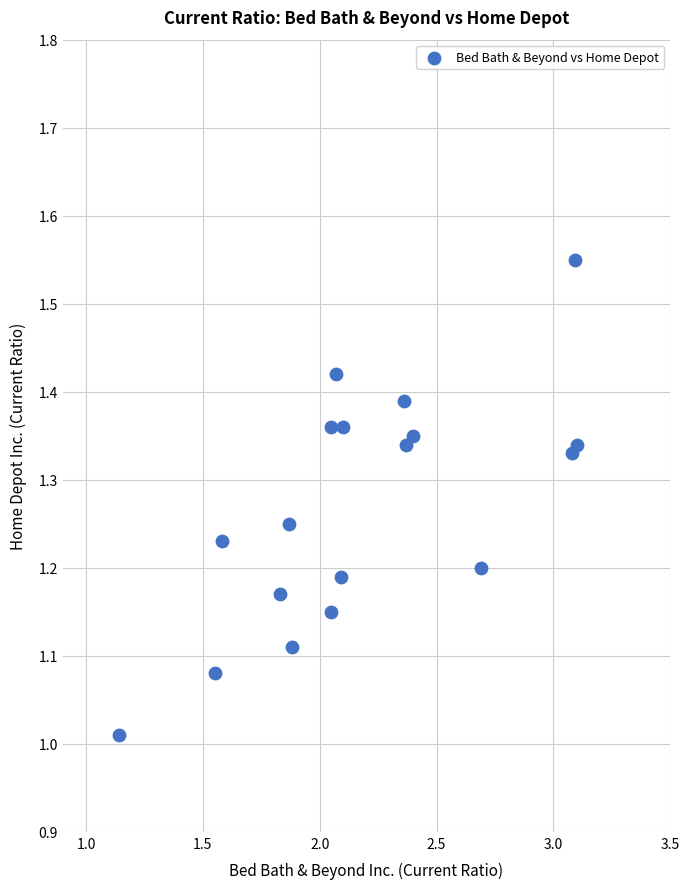

What is the range of X values (max minus min)?

2.0